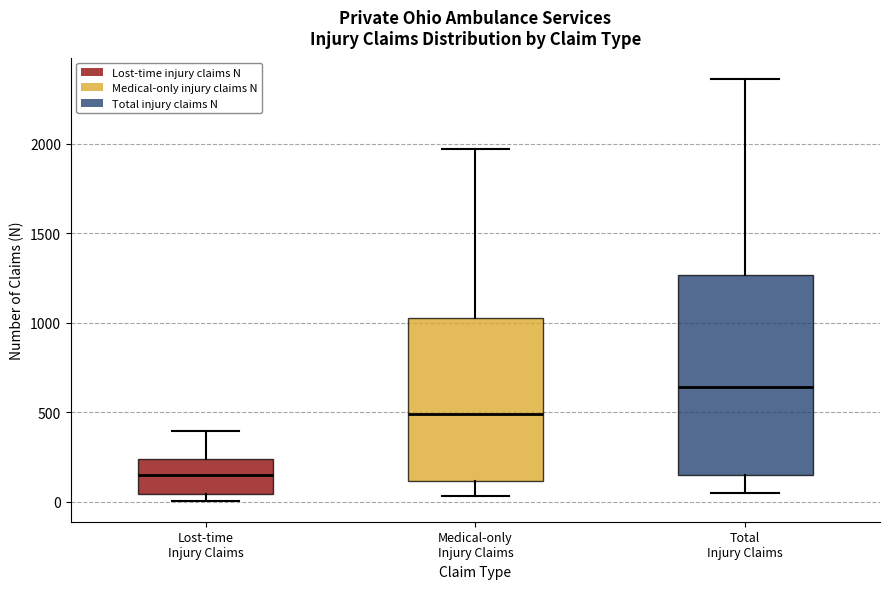

Reading left to right, transcribe this box plot: for each box, give where its median line is, the range the box spans, and where its two whiskers end, as read against the y-axis. The values are not printed on the chart, so give them approximately, as read against the axis.

Lost-time Injury Claims: median 150, box 50 to 250, whiskers 0 to 400
Medical-only Injury Claims: median 500, box 100 to 1050, whiskers 50 to 1950
Total Injury Claims: median 650, box 150 to 1250, whiskers 50 to 2350